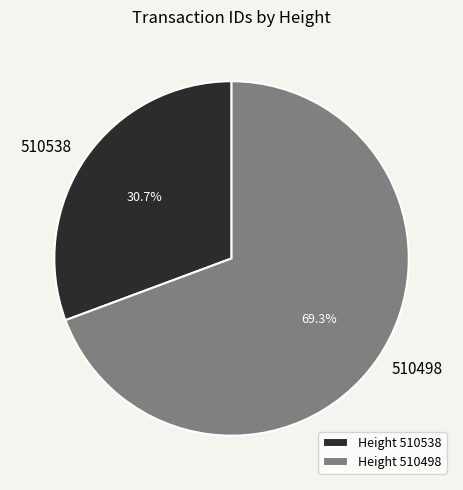

To the nearest percent, what is the average slice percentage?

50%